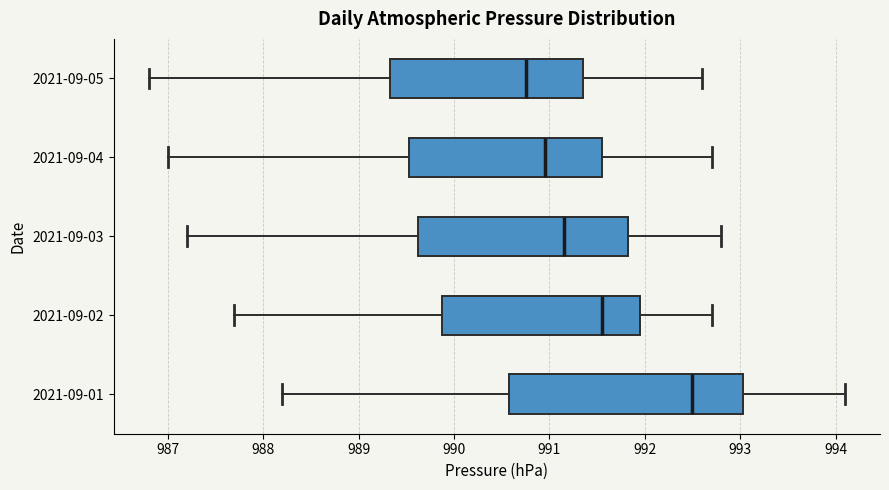

Reading bottom to top, read every box against the x-axis: the position of its median line, the range the box covers, and the ends of its whiskers. The values are not printed on the chart, so give them approximately, as read against the axis.

2021-09-01: median 992.5, box 990.6 to 993.0, whiskers 988.2 to 994.1
2021-09-02: median 991.6, box 989.9 to 992.0, whiskers 987.7 to 992.7
2021-09-03: median 991.2, box 989.6 to 991.8, whiskers 987.2 to 992.8
2021-09-04: median 991.0, box 989.5 to 991.6, whiskers 987.0 to 992.7
2021-09-05: median 990.8, box 989.3 to 991.4, whiskers 986.8 to 992.6